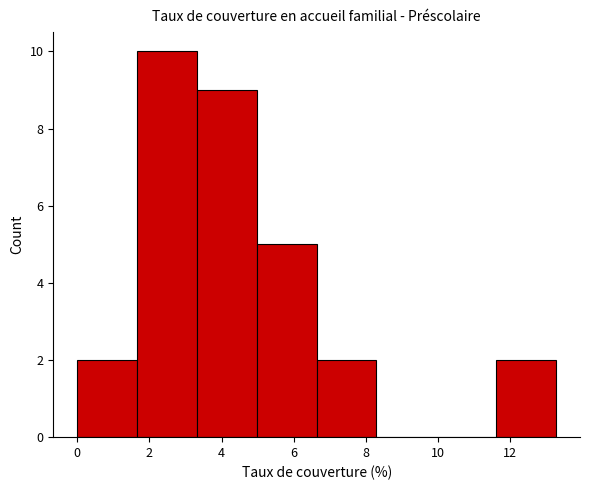

How tall is the bar that spans 3.4 to 5.0 on the x-axis? Neither the bar edges nor the heights are printed on the chart, so give them approximately, as read against the axes.

9